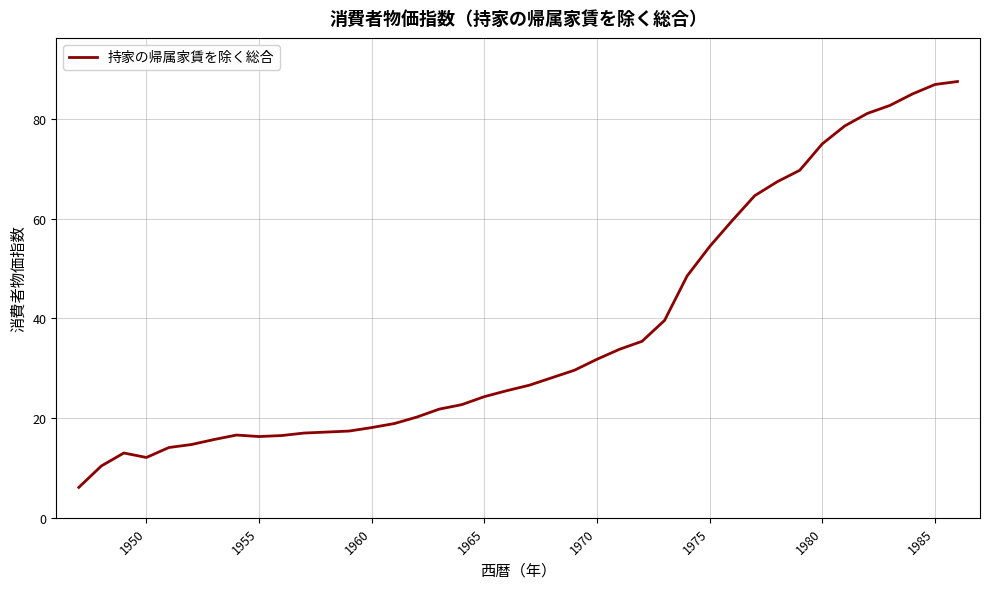

What is the difference between the maximum and second lowest values?

77.1